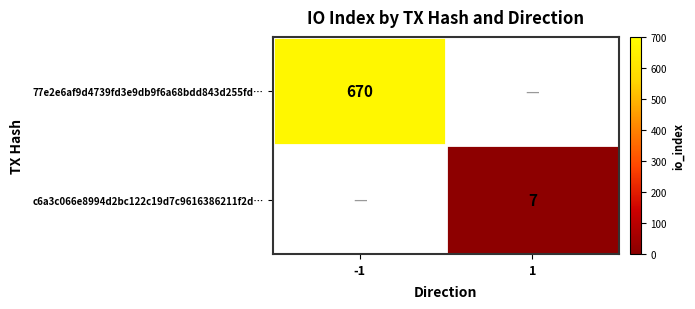

The c6a3c066e8994d2bc122c19d7c9616386211f2d… series shows 3 at 1. True or false?

False